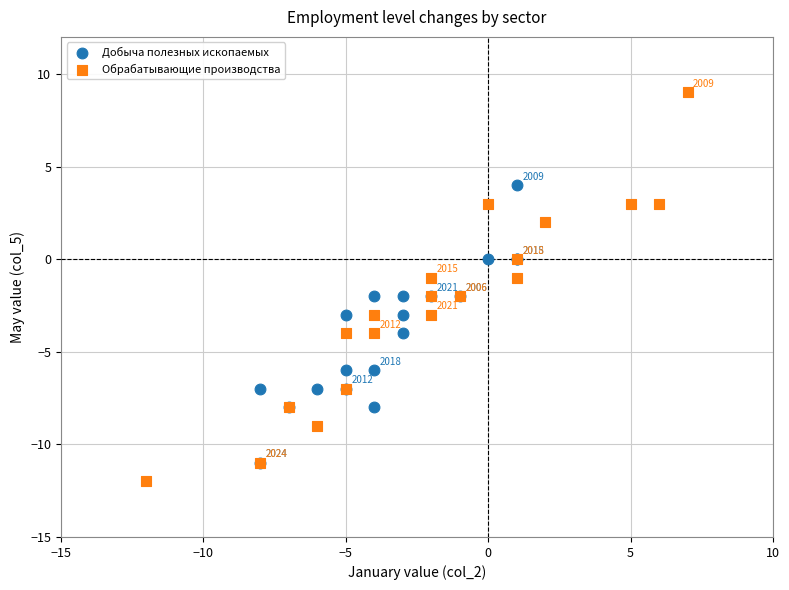

Which series contains the highest Y value?

Обрабатывающие производства